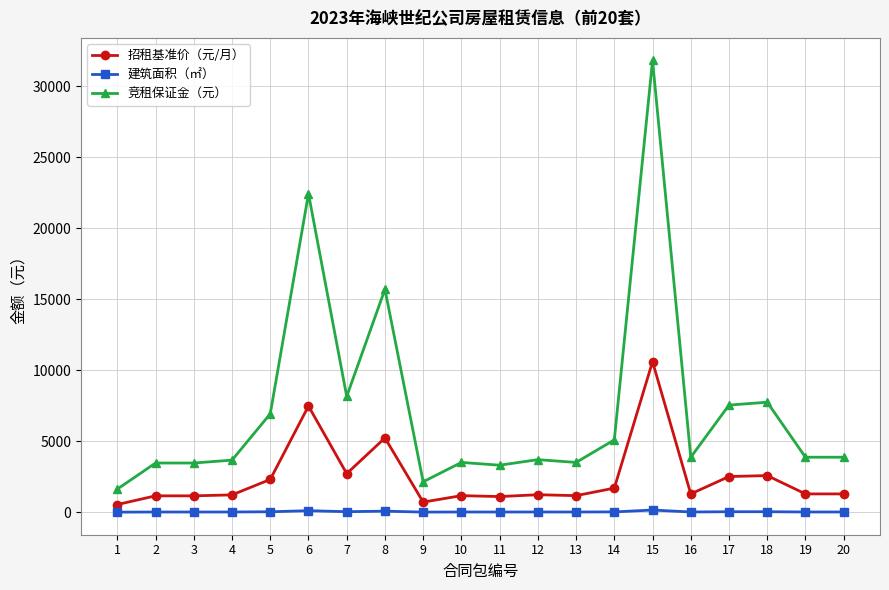

True or false: 招租基准价（元/月） has more than 2 interior local peaks.

True